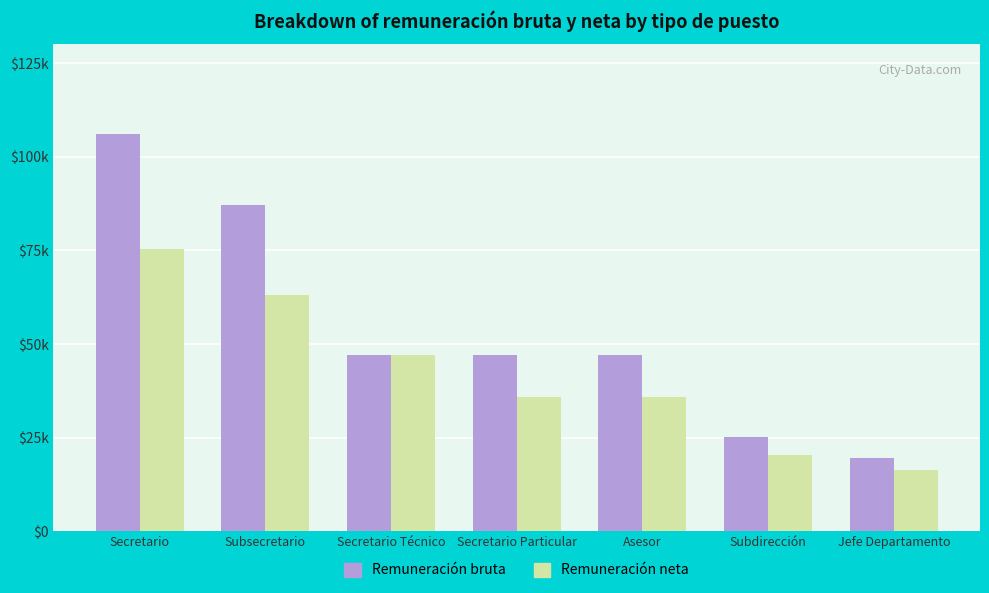

What is the maximum value for Remuneración bruta?

106103.1